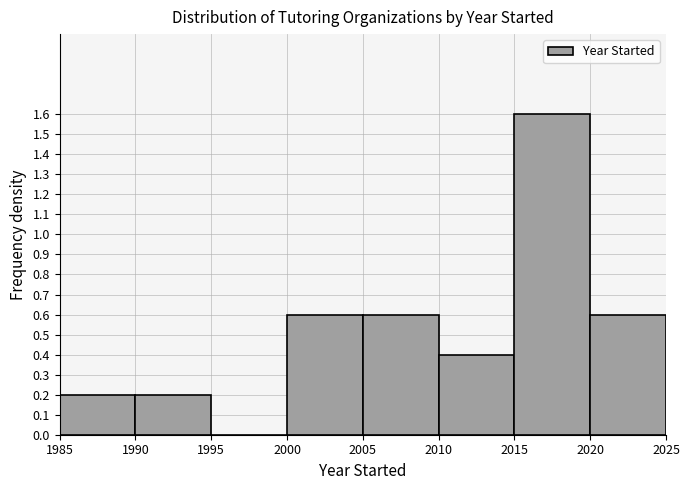

Reading left to right, transcribe this chart: for each bar, give the range it covers on the x-axis and its height. The values are not printed on the chart, so give them approximately, as read against the axis.

1985 to 1990: 0.2
1990 to 1995: 0.2
1995 to 2000: 0
2000 to 2005: 0.6
2005 to 2010: 0.6
2010 to 2015: 0.4
2015 to 2020: 1.6
2020 to 2025: 0.6